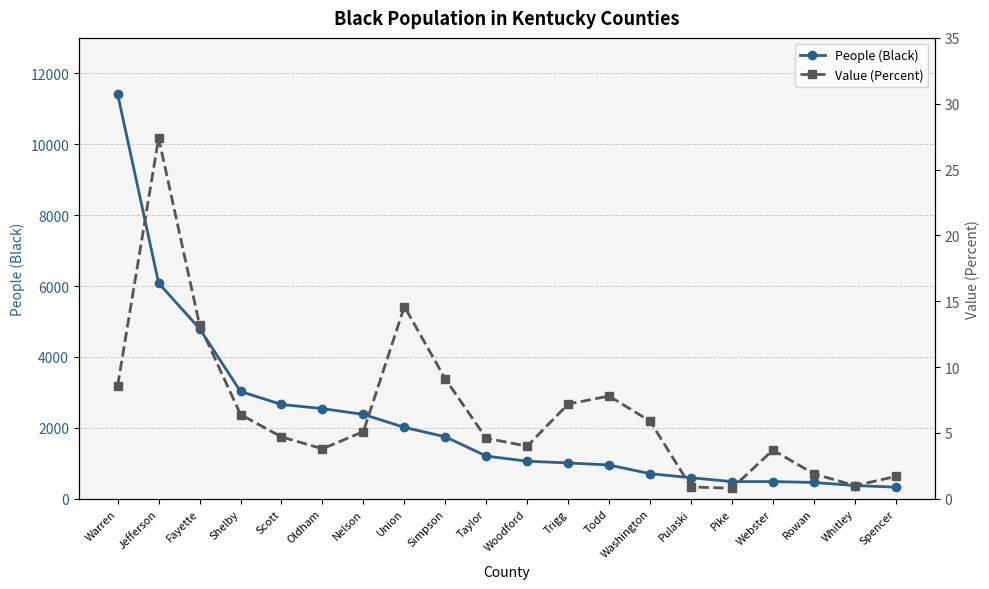

Reading right to left, list all the values displayed in this chart.

People (Black): 329.0	375.0	461.0	486.0	486.0	594.0	709.0	953.0	1012.0	1060.0	1206.0	1749.0	2015.0	2381.0	2543.0	2661.0	3027.0	4799.0	6083.0	11410.0
Value (Percent): 1.7	1.0	1.9	3.7	0.8	0.9	5.9	7.8	7.2	4.0	4.6	9.1	14.6	5.1	3.8	4.7	6.4	13.2	27.4	8.6